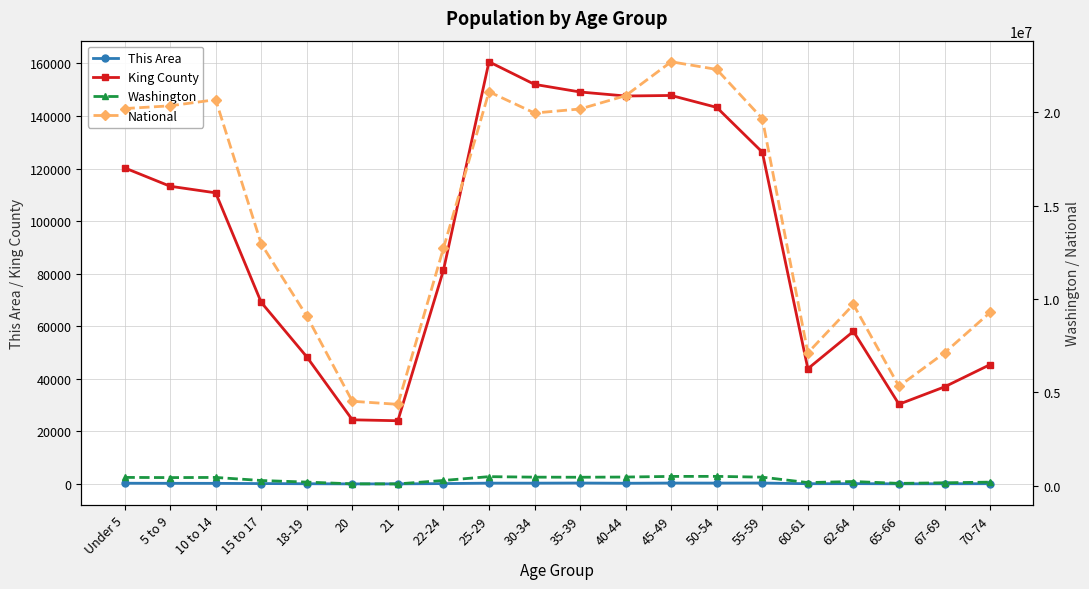

What is the label of the 14th point from the left?

50-54